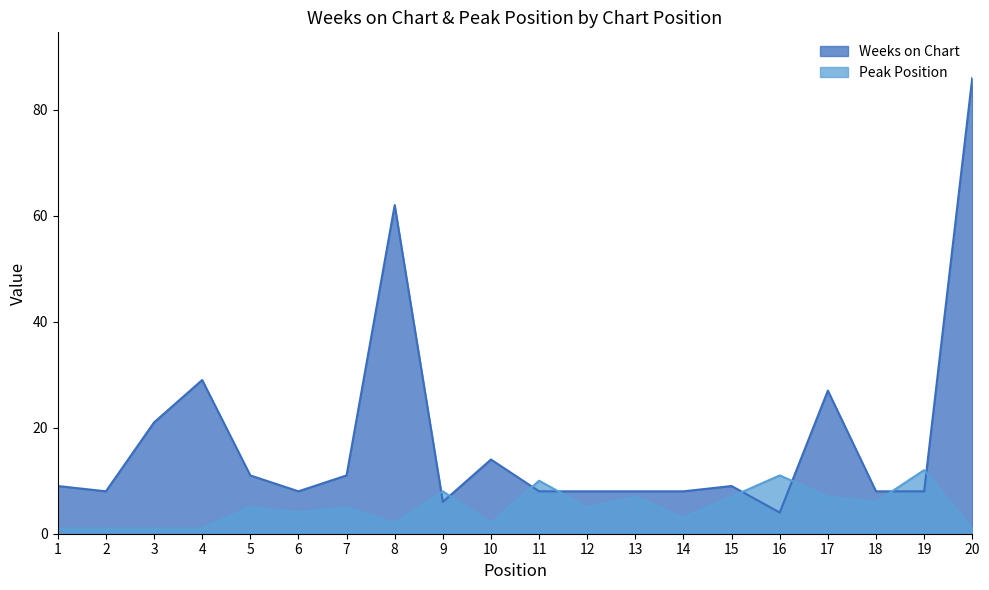

What is the average value of the Peak Position series?

5